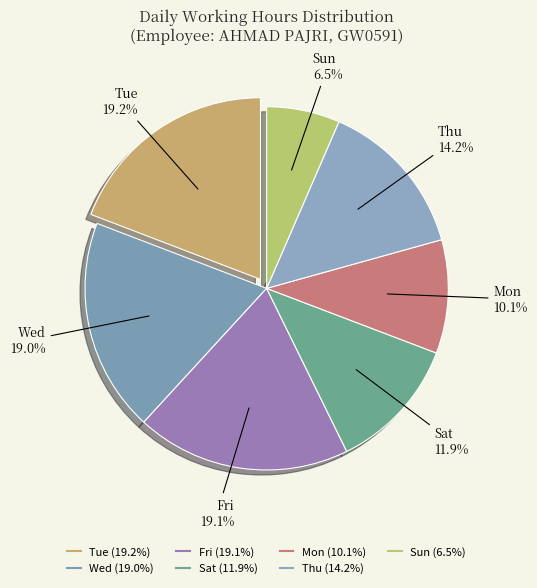

Count the number of slices in the pie.

7